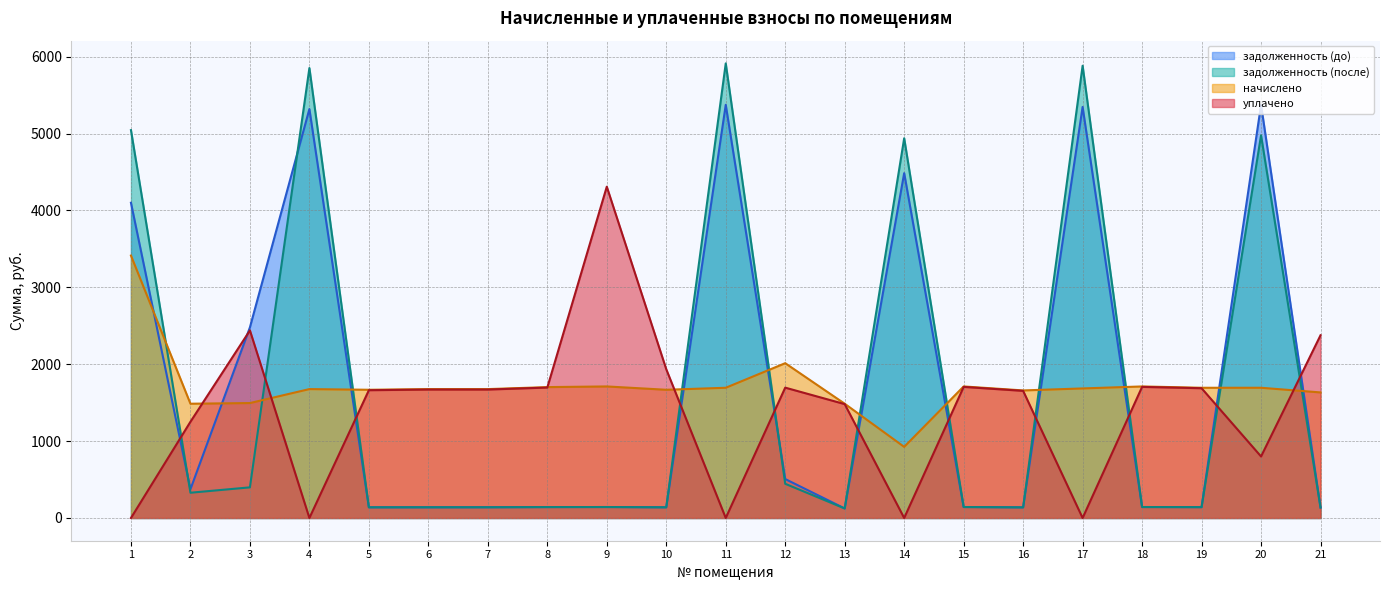

At which label does задолженность (после) reach its minimum?

13